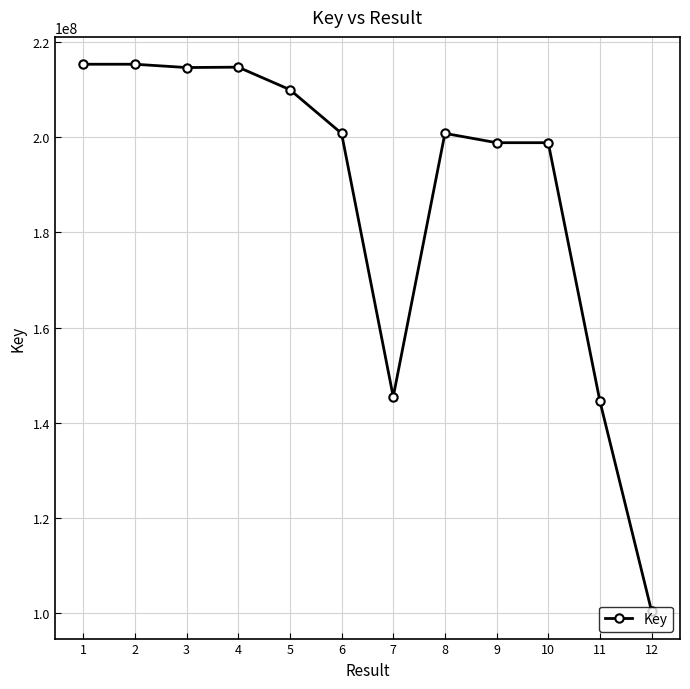

True or false: the data shows 200782064 at 6.

True